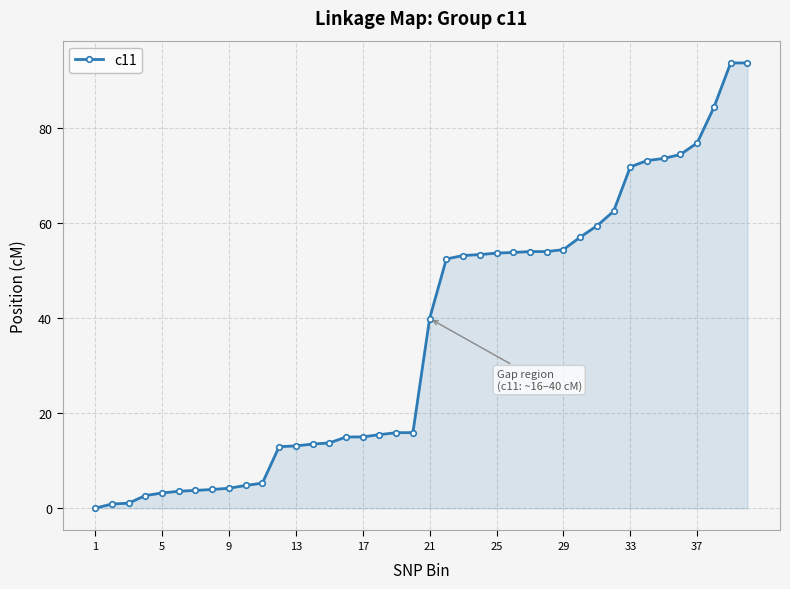

What is the greatest value displayed?

93.6